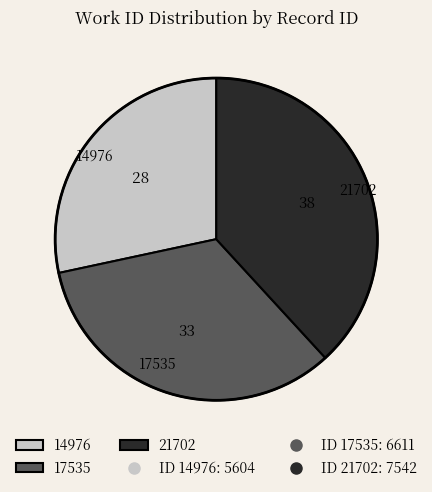

Rank the categories by value from highest to lowest.

21702, 17535, 14976